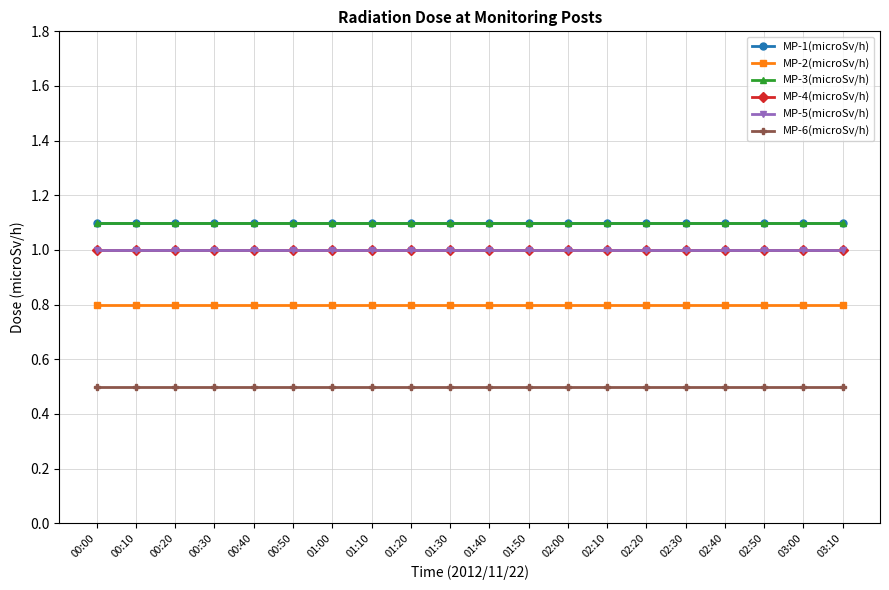

What is the value of the MP-6(microSv/h) point at the 4th from the left?

0.5